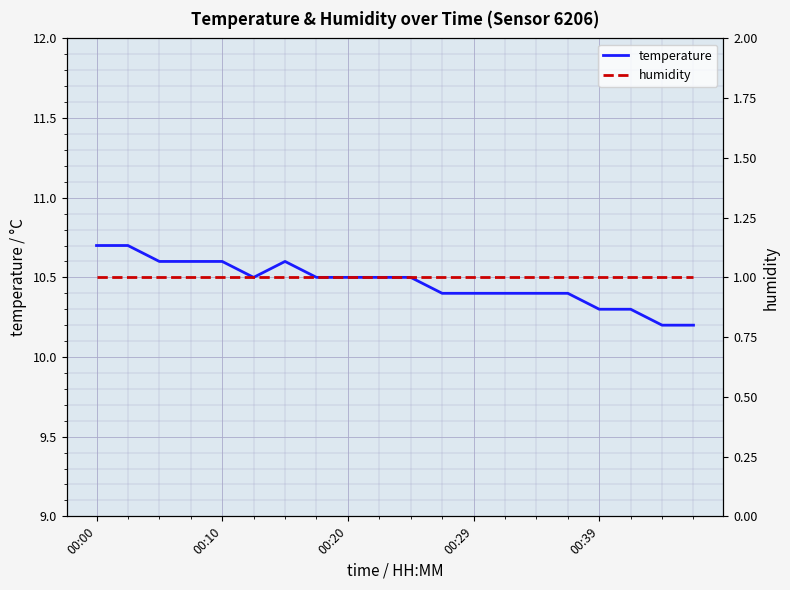

How many lines are shown in the chart?

2